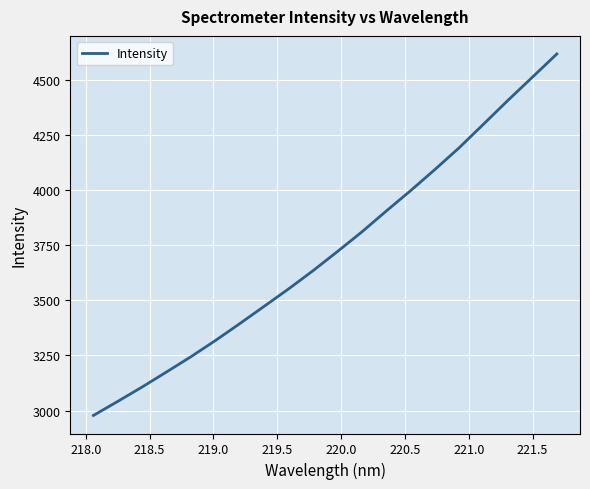

True or false: the data has more than 0 interior local peaks.

False